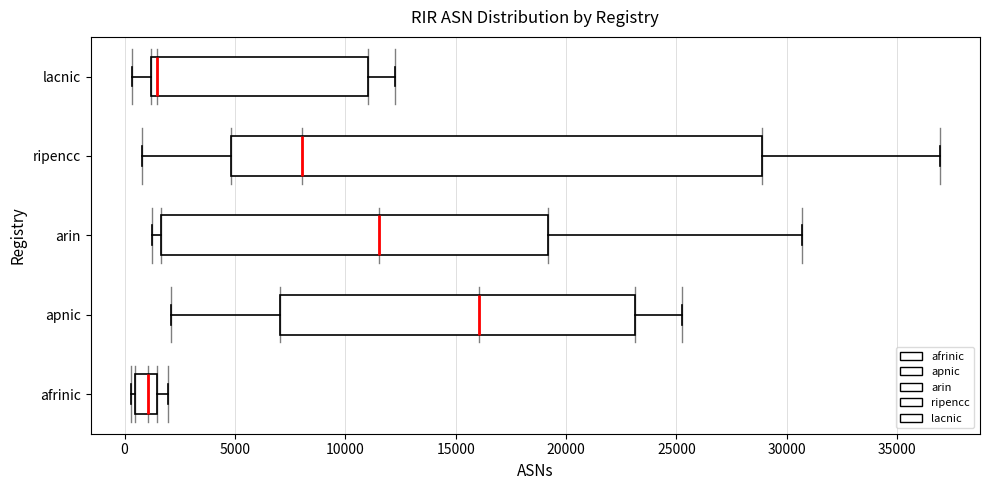

Reading bottom to top, transcribe this box plot: for each box, give where its median line is, the range the box spans, and where its two whiskers end, as read against the x-axis. The values are not printed on the chart, so give them approximately, as read against the axis.

afrinic: median 1000, box 500 to 1500, whiskers 500 (just left of the box's left edge) to 2000
apnic: median 16000, box 7000 to 23000, whiskers 2000 to 25000
arin: median 11500, box 1500 to 19000, whiskers 1500 (just left of the box's left edge) to 30500
ripencc: median 8000, box 5000 to 29000, whiskers 1000 to 37000
lacnic: median 1500, box 1000 to 11000, whiskers 500 to 12000